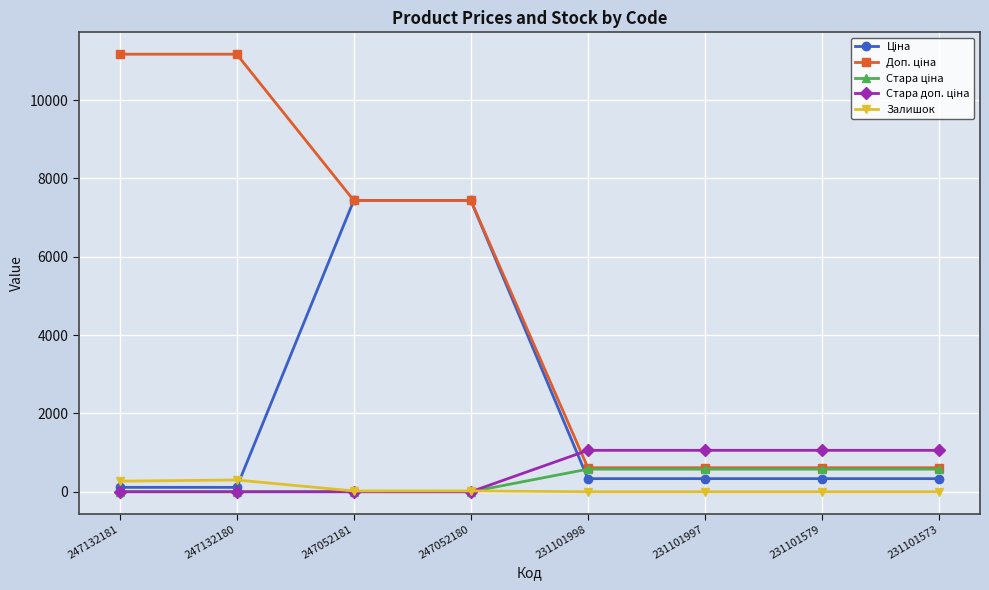

True or false: Залишок has more than 0 points higher than both neighbors.

True